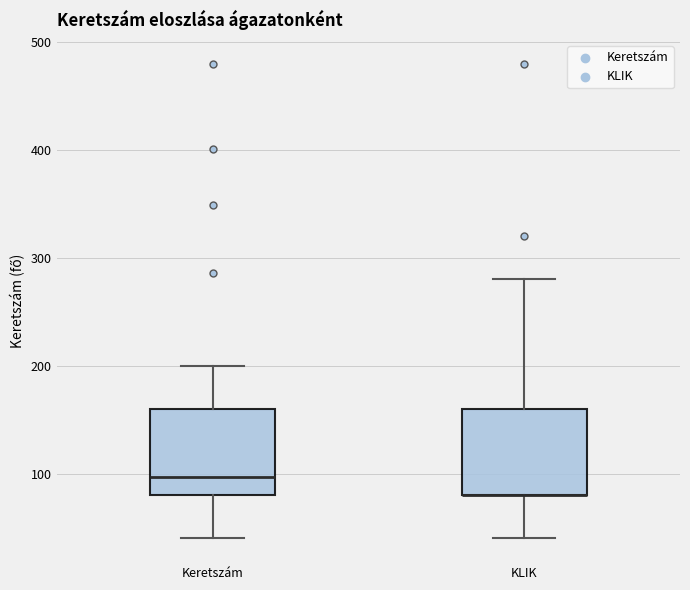

Reading left to right, transcribe this box plot: for each box, give where its median line is, the range the box spans, and where its two whiskers end, as read against the y-axis. The values are not printed on the chart, so give them approximately, as read against the axis.

Keretszám: median 100, box 80 to 160, whiskers 40 to 200
KLIK: median 80 (drawn on the box's lower edge), box 80 to 160, whiskers 40 to 280